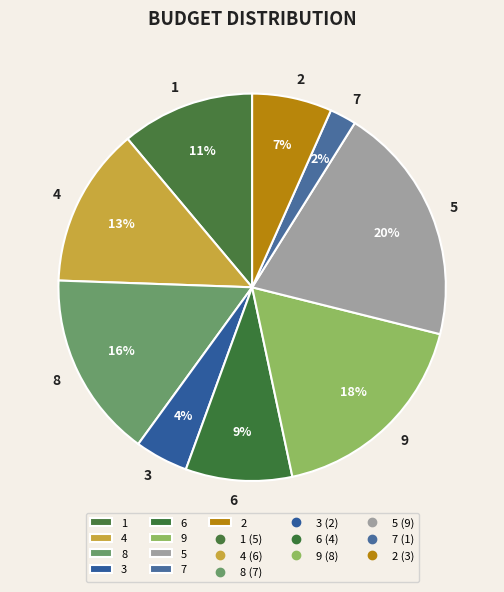

To the nearest percent, what is the difference between the largest and smallest slice percentages?

18%